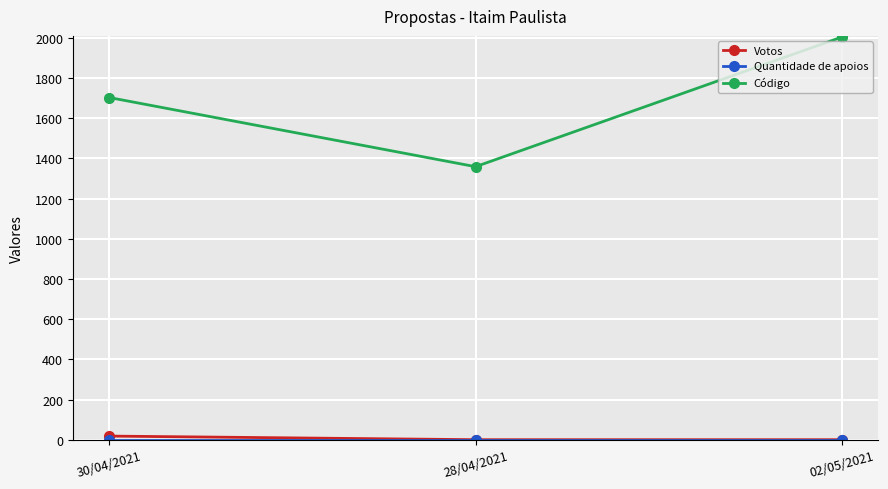

At which label is Código closest to 1681?

30/04/2021